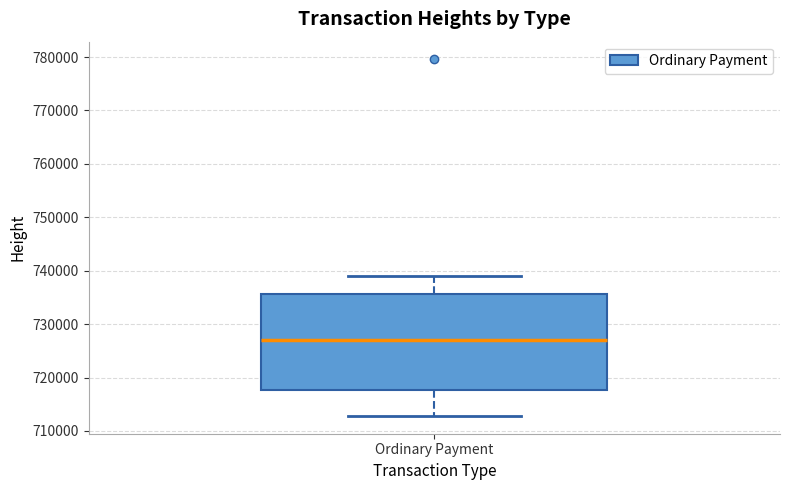

Read this box plot against the y-axis: the position of the median line, the range covered by the box, and the ends of both whiskers. The values are not printed on the chart, so give them approximately, as read against the axis.

median 727000, box 718000 to 736000, whiskers 713000 to 739000